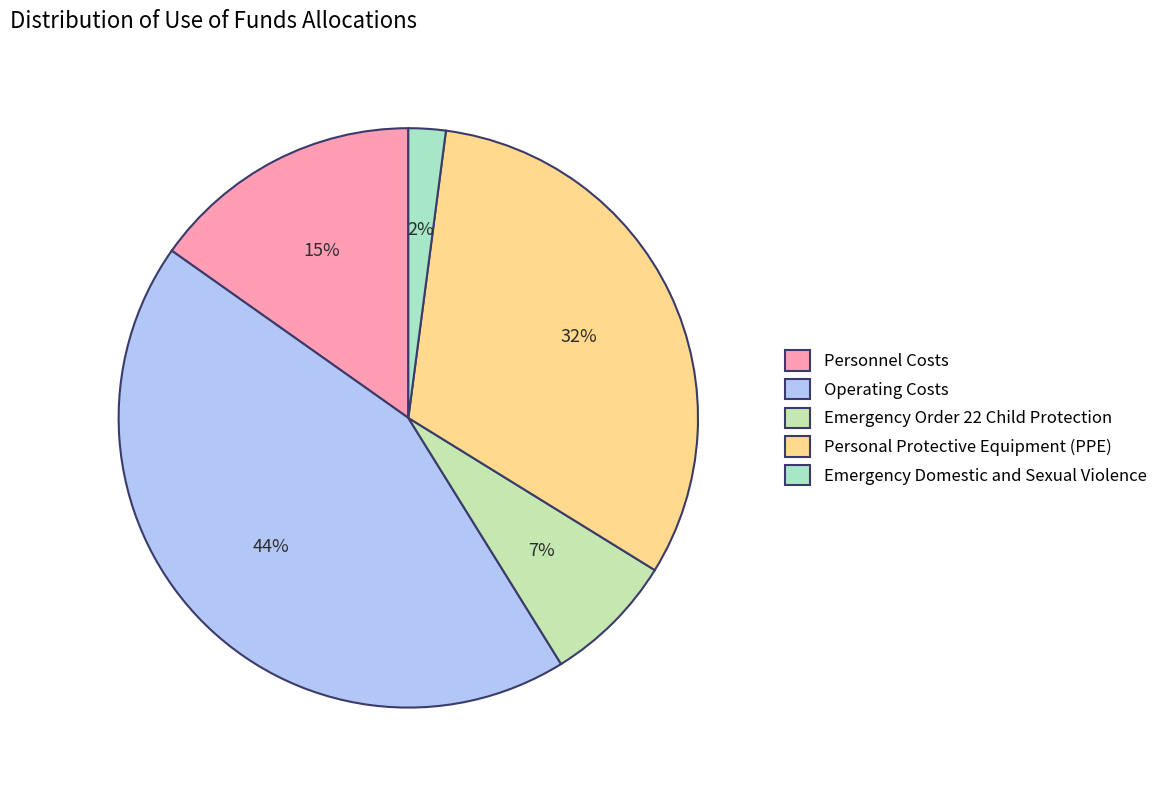

To the nearest percent, what is the combined percentage of Emergency Domestic and Sexual Violence and Personal Protective Equipment (PPE)?

34%